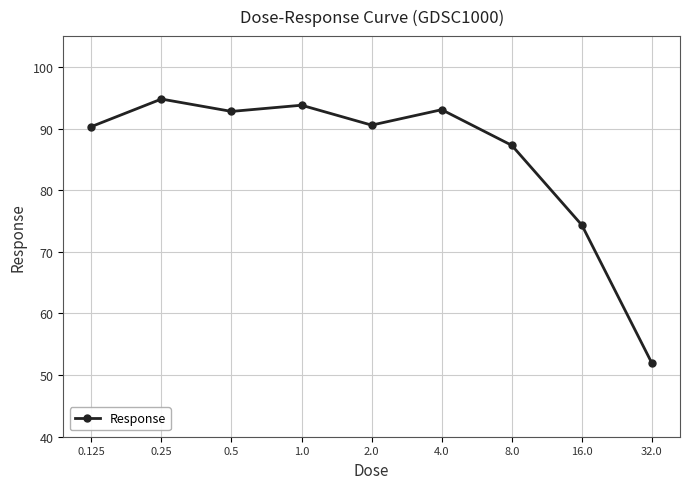

What is the smallest value displayed?

51.9